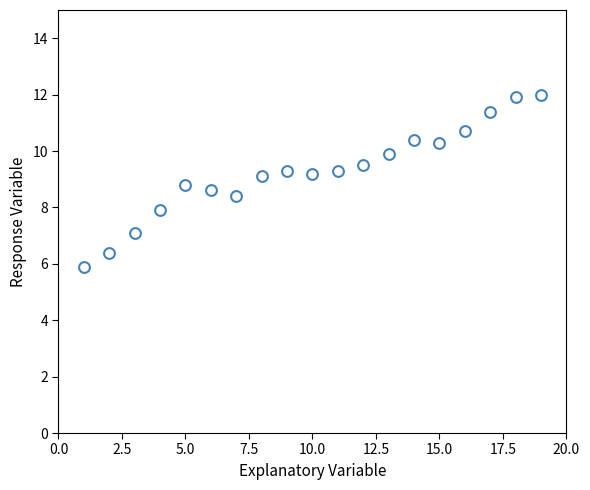

What is the range of X values (max minus min)?

18.0